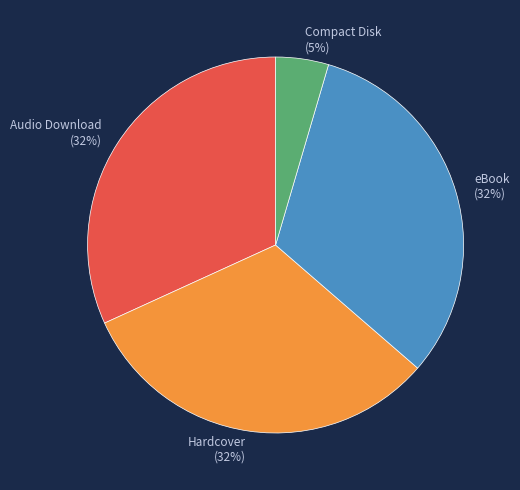

Which category has the smallest portion of the pie?

Compact Disk